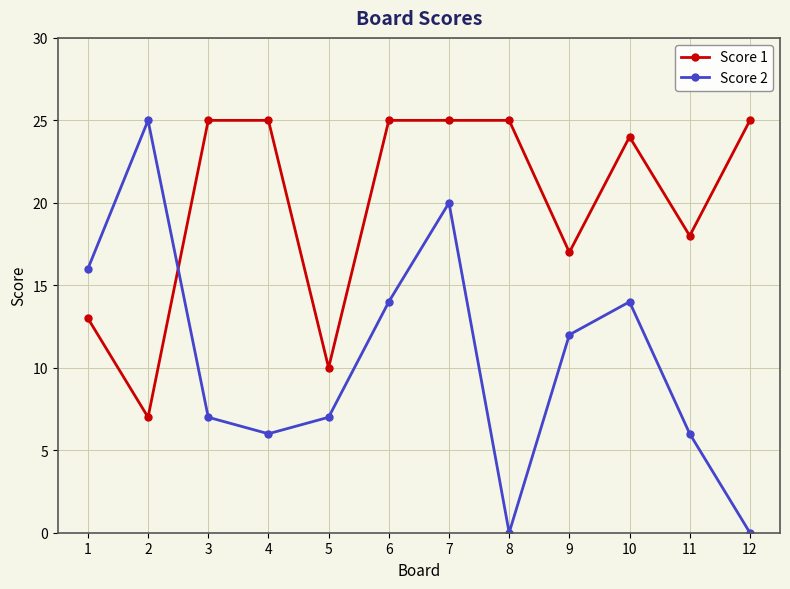

Between 4 and 5, which series saw the biggest shift?

Score 1